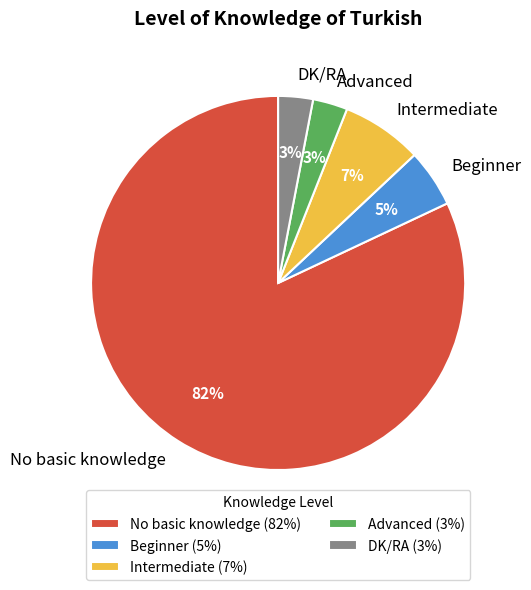

Count the number of slices in the pie.

5